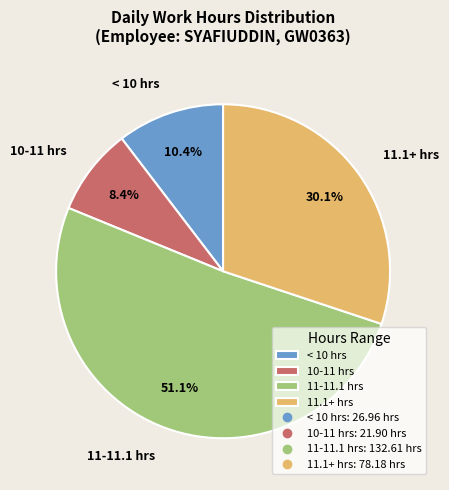

How many segments does this pie chart have?

4